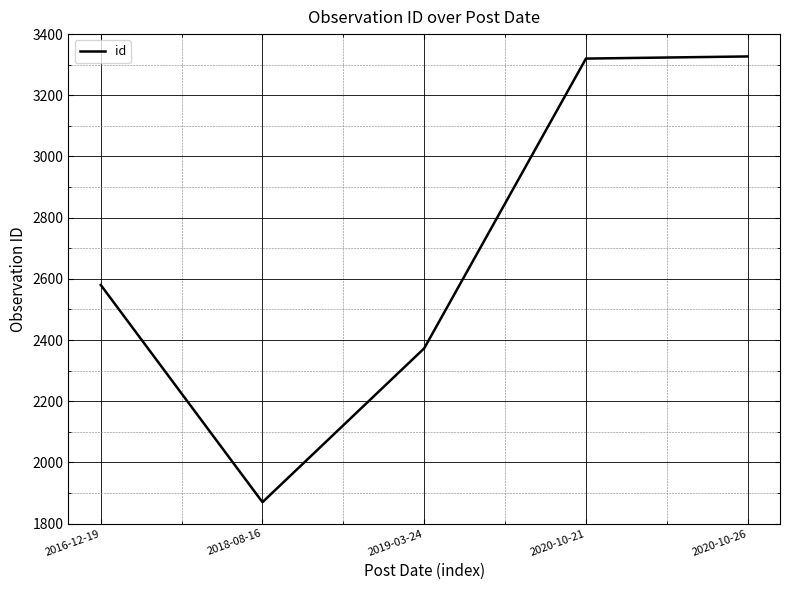

Where is the data nearest to the value 2598?

2016-12-19